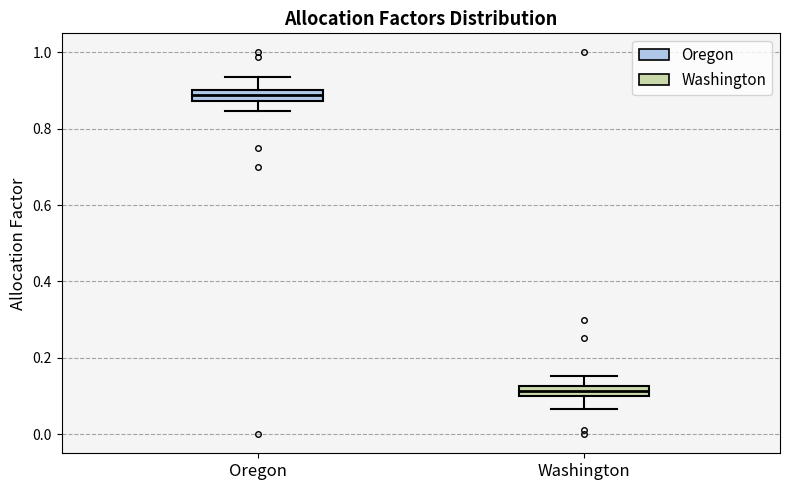

Which box's median line is the lowest?

Washington